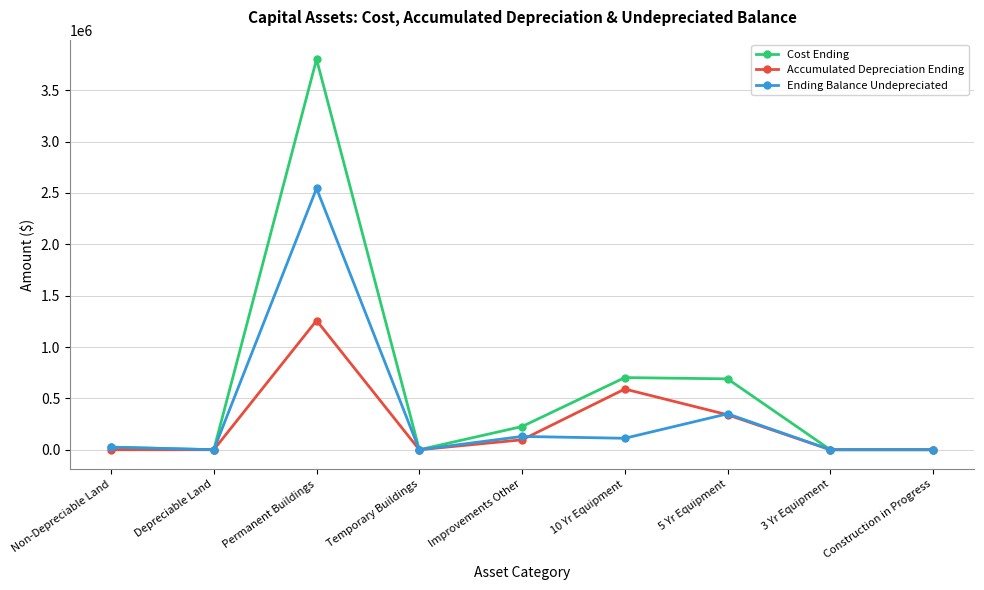

What is the total value across all series at Improvements Other?

451874